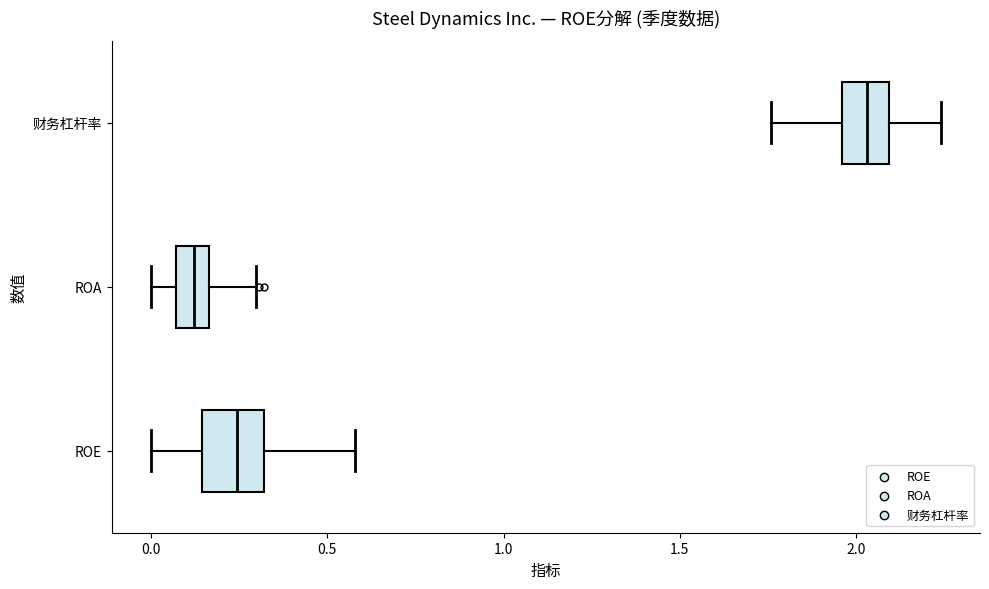

Reading bottom to top, read every box against the x-axis: the position of its median line, the range the box covers, and the ends of its whiskers. The values are not printed on the chart, so give them approximately, as read against the axis.

ROE: median 0.25, box 0.15 to 0.30, whiskers 0.00 to 0.60
ROA: median 0.10, box 0.05 to 0.15, whiskers 0.00 to 0.30
财务杠杆率: median 2.05, box 1.95 to 2.10, whiskers 1.75 to 2.25